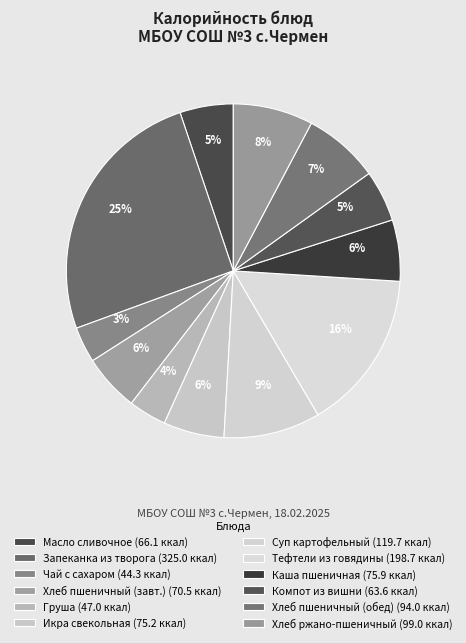

Count the number of slices in the pie.

12